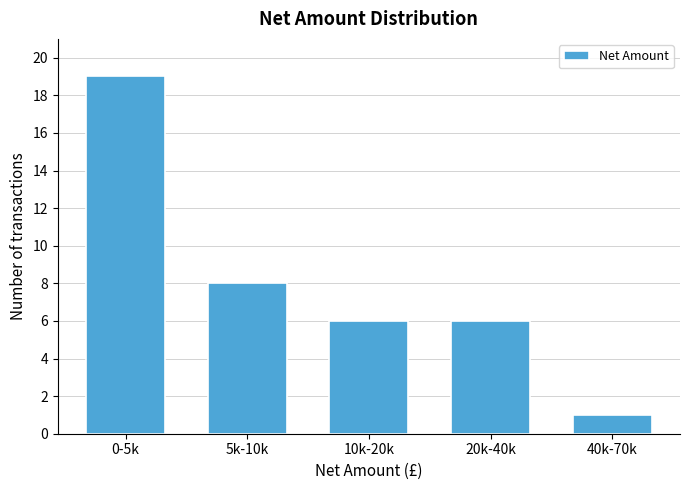

Reading left to right, transcribe all the data shown in this chart.

0-5k=19	5k-10k=8	10k-20k=6	20k-40k=6	40k-70k=1